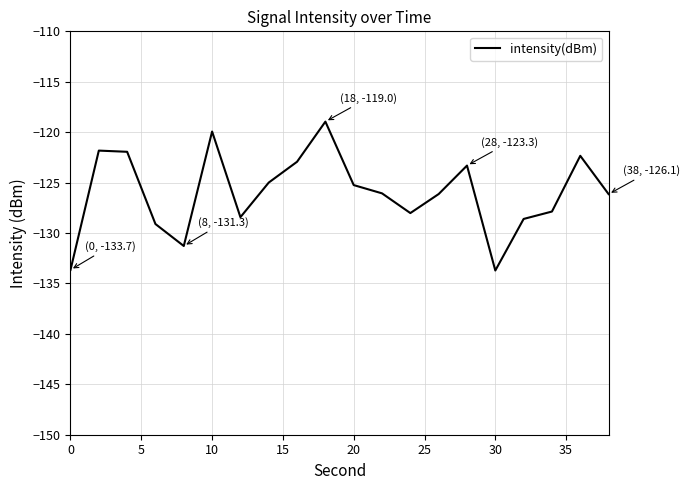

What is the maximum value shown in the chart?

-119.0